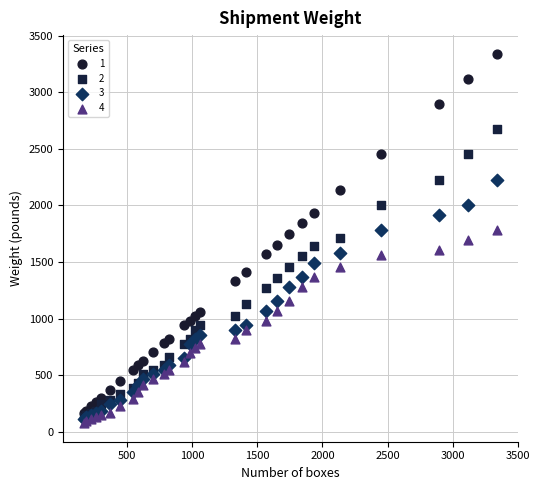

Which series reaches the minimum Y coordinate?

4